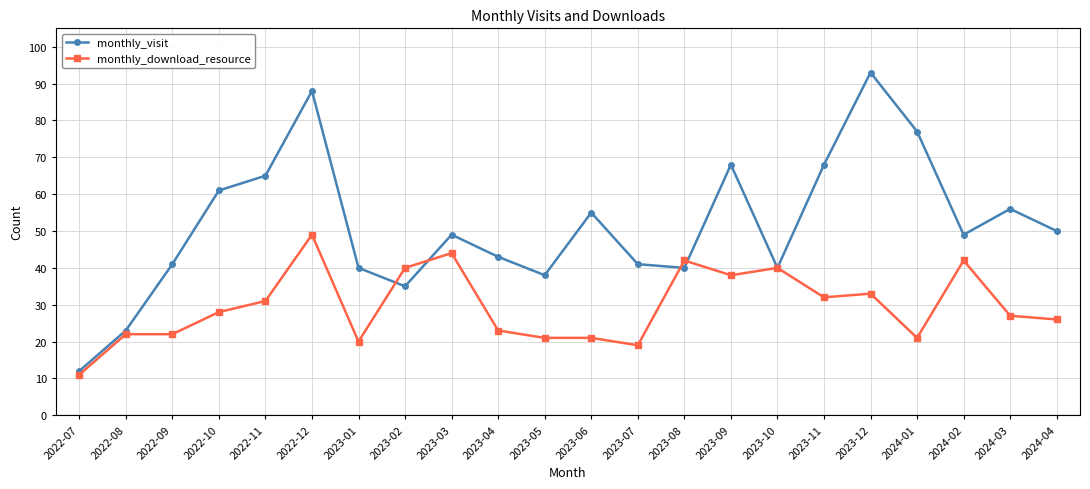

What is the difference between the highest and lowest values at 2022-09?

19